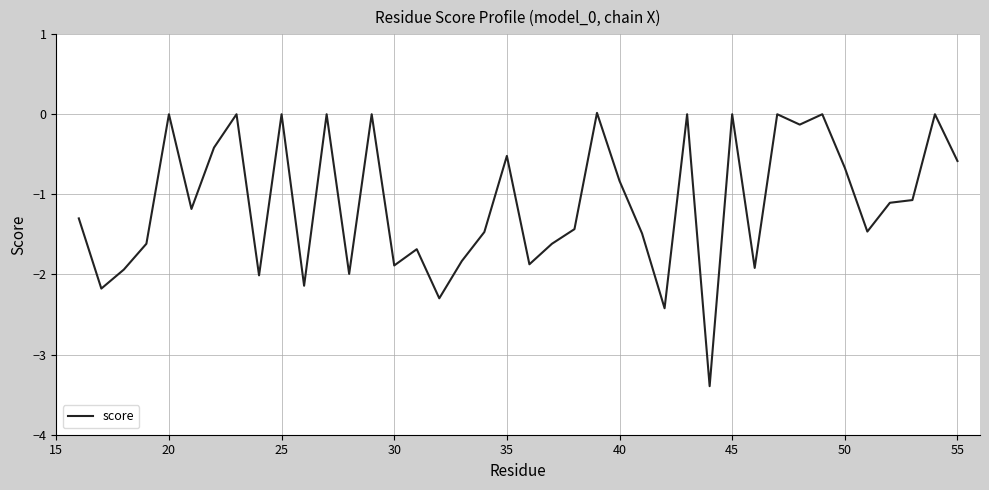

What is the average value?

-1.1